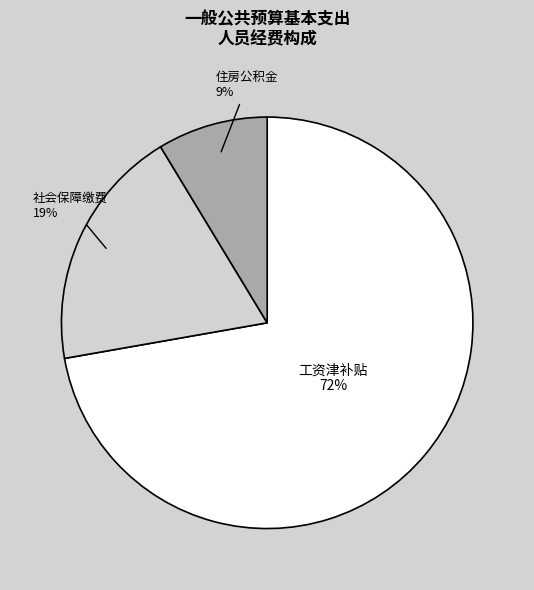

To the nearest percent, what is the average slice percentage?

33%